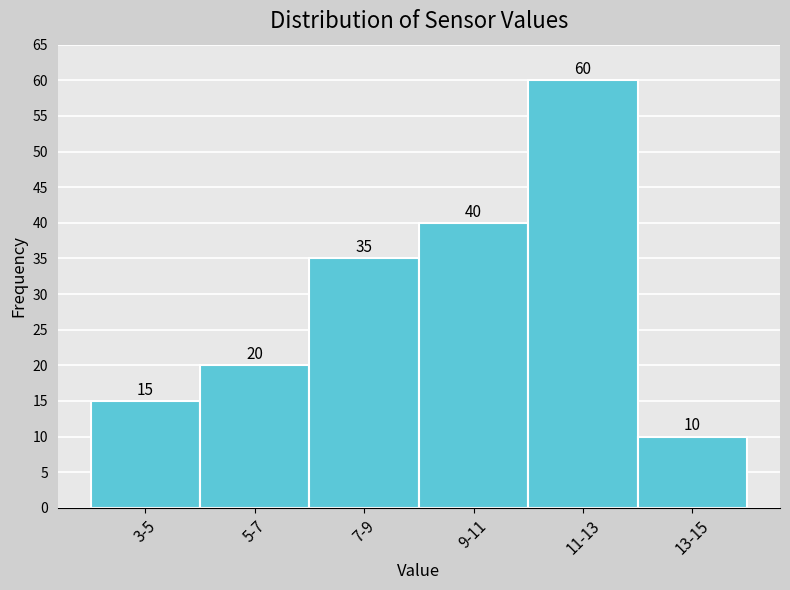

Reading right to left, list all the values displayed in this chart.

13-15=10	11-13=60	9-11=40	7-9=35	5-7=20	3-5=15